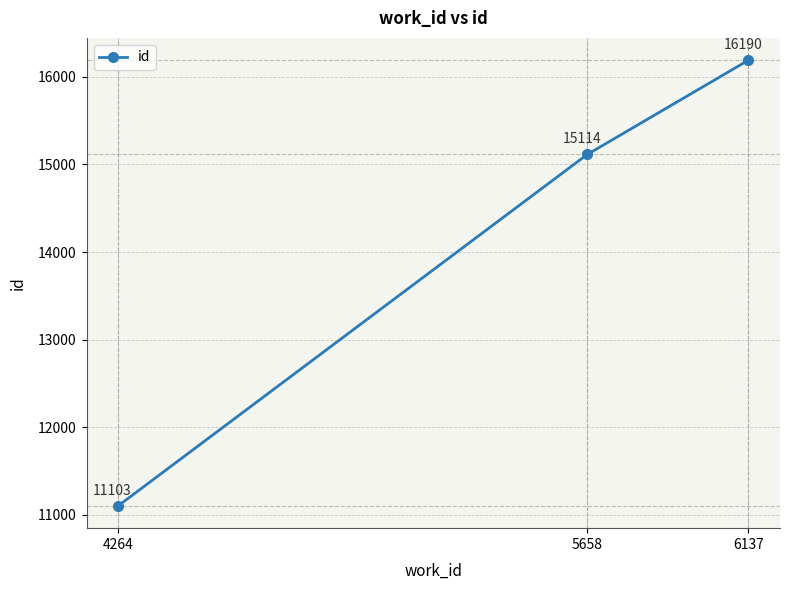

Reading left to right, what are all the values shown in this chart?

11103	15114	16190